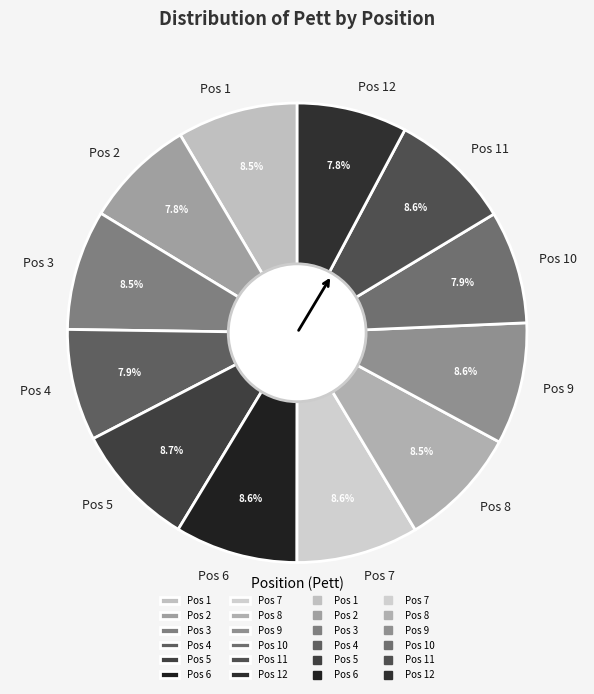

To the nearest percent, what is the difference between the Pos 2 and Pos 6 slice percentages?

1%